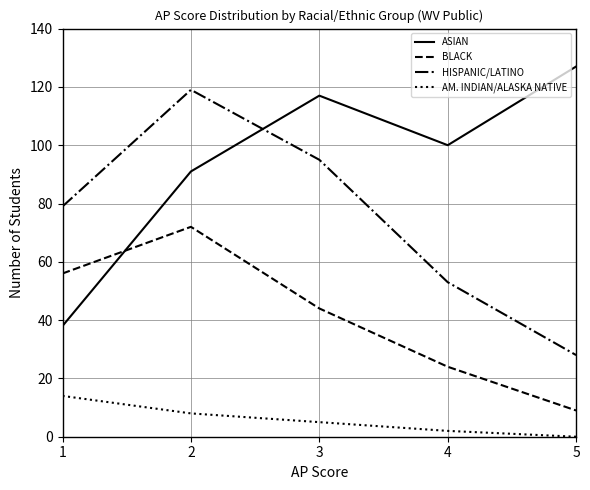

Reading left to right, extract all data points from this chart.

ASIAN: 38	91	117	100	127
BLACK: 56	72	44	24	9
HISPANIC/LATINO: 79	119	95	53	28
AM. INDIAN/ALASKA NATIVE: 14	8	5	2	0